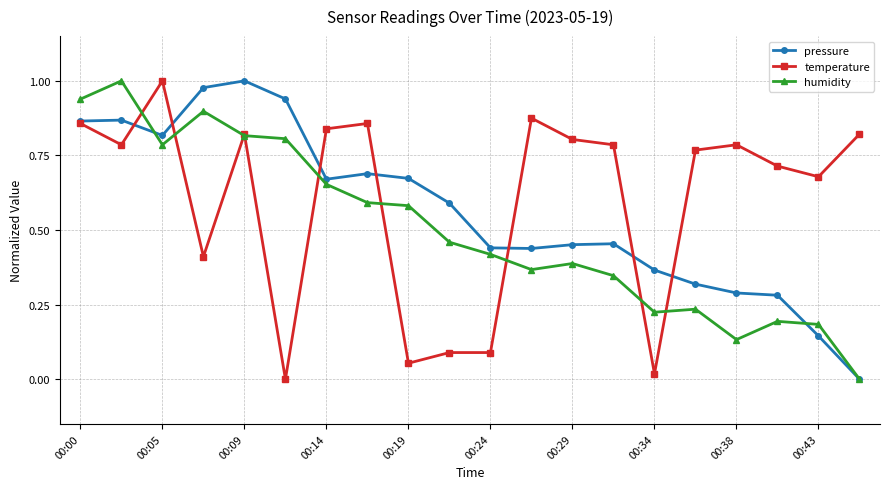

Count the number of categories in the chart.

20